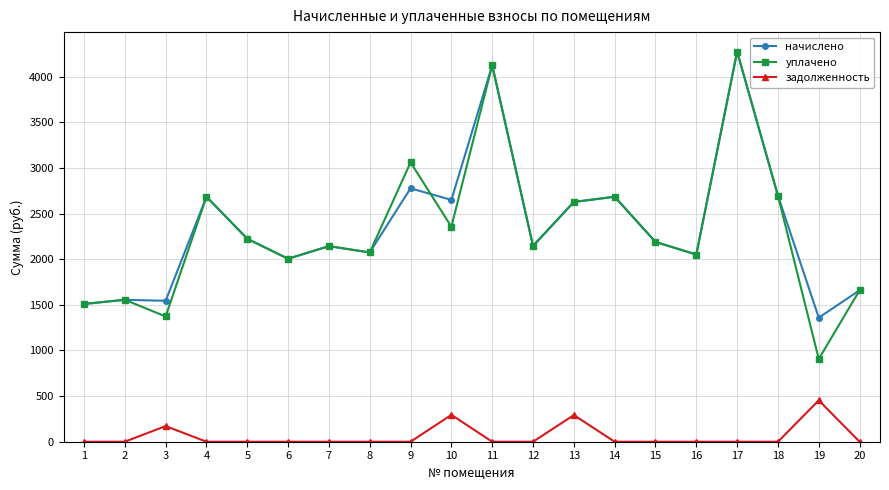

What is the sum of all начислено values?

46967.0